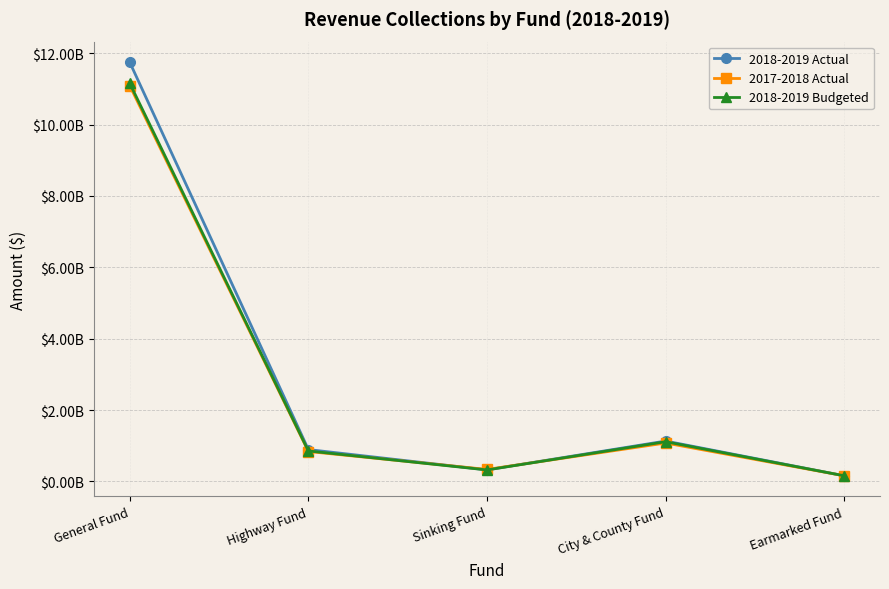

Reading left to right, what are all the values shown in this chart?

2018-2019 Actual: 11746731000	891941000	322849000	1130630000	157003000
2017-2018 Actual: 11090807000	837155000	334956000	1075387000	157002000
2018-2019 Budgeted: 11157080000	853065000	320911000	1111926000	156998000